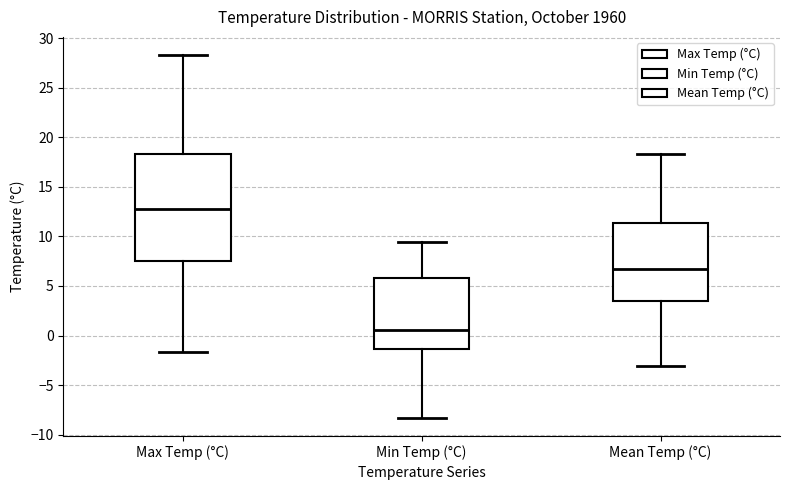

Which box's median line is the lowest?

Min Temp (°C)